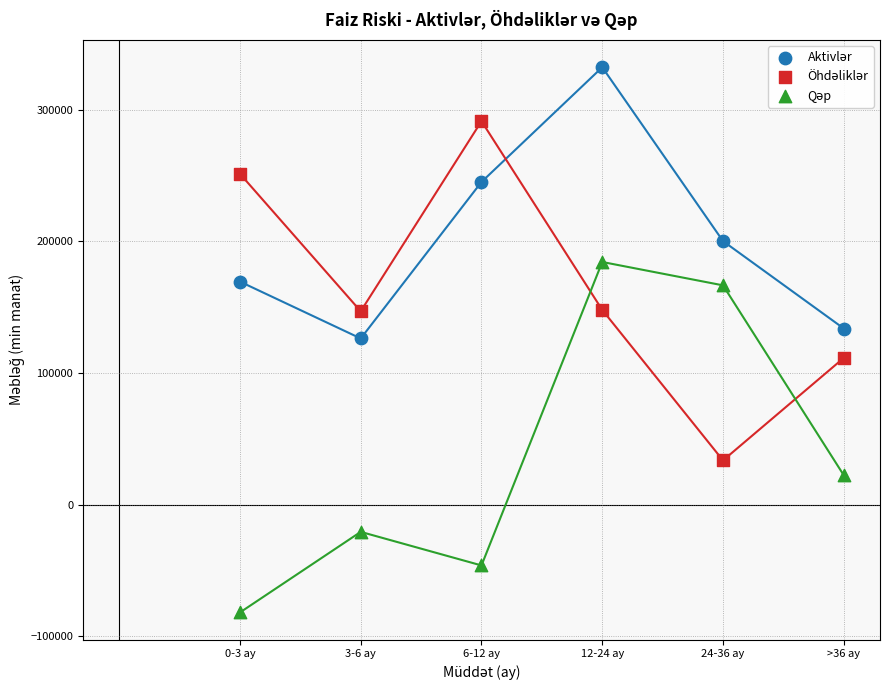

Across all data points, what is the range of Y values (max minus min)?

414134.5